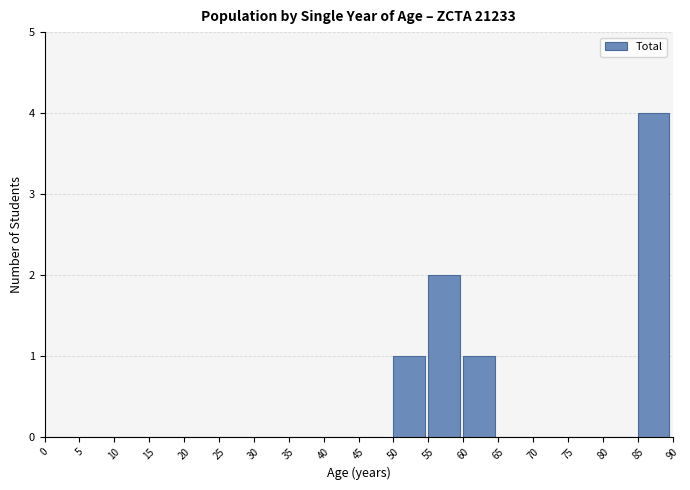

Reading right to left, list all the values displayed in this chart.

85=4	80=0	75=0	70=0	65=0	60=1	55=2	50=1	45=0	40=0	35=0	30=0	25=0	20=0	15=0	10=0	5=0	0=0